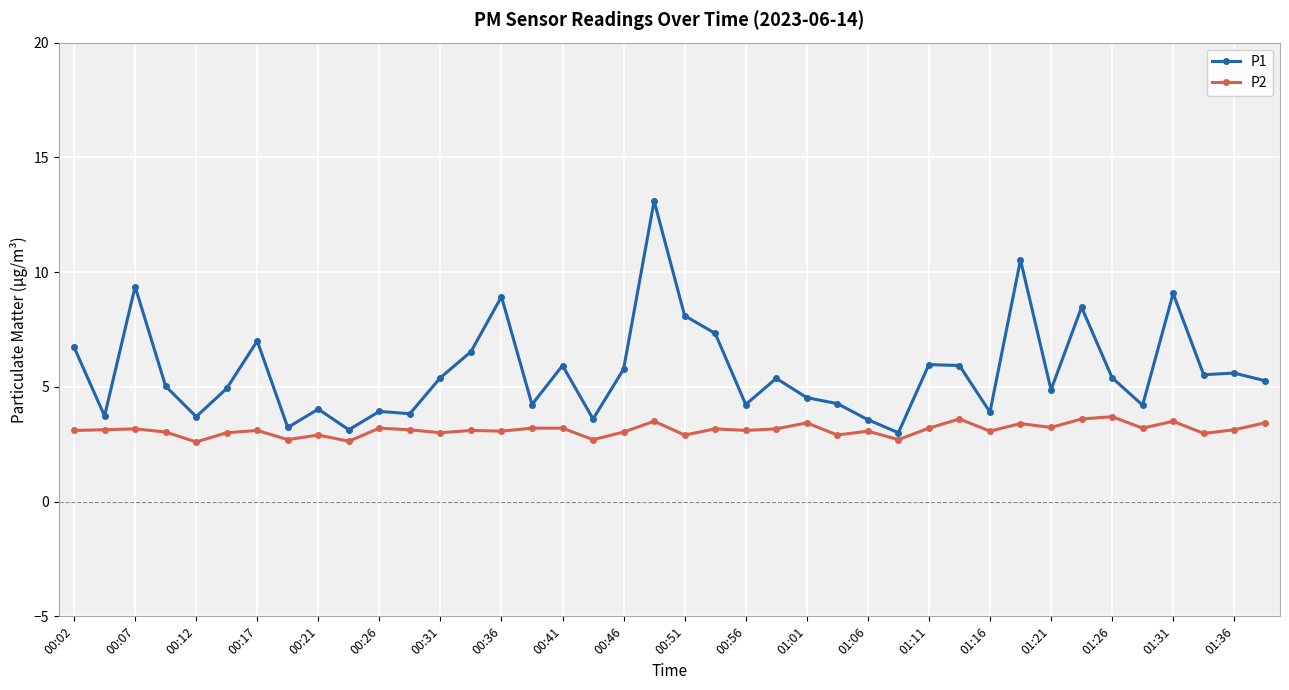

True or false: P1 has more than 0 points higher than both neighbors.

True